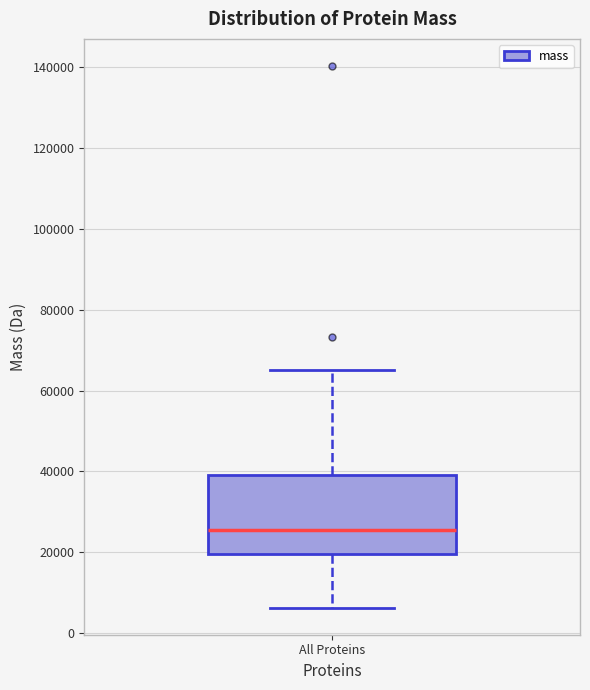

Transcribe this box plot: give where the median line is, the range the box spans, and where the two whiskers end, as read against the y-axis. The values are not printed on the chart, so give them approximately, as read against the axis.

median 26000, box 20000 to 40000, whiskers 6000 to 66000